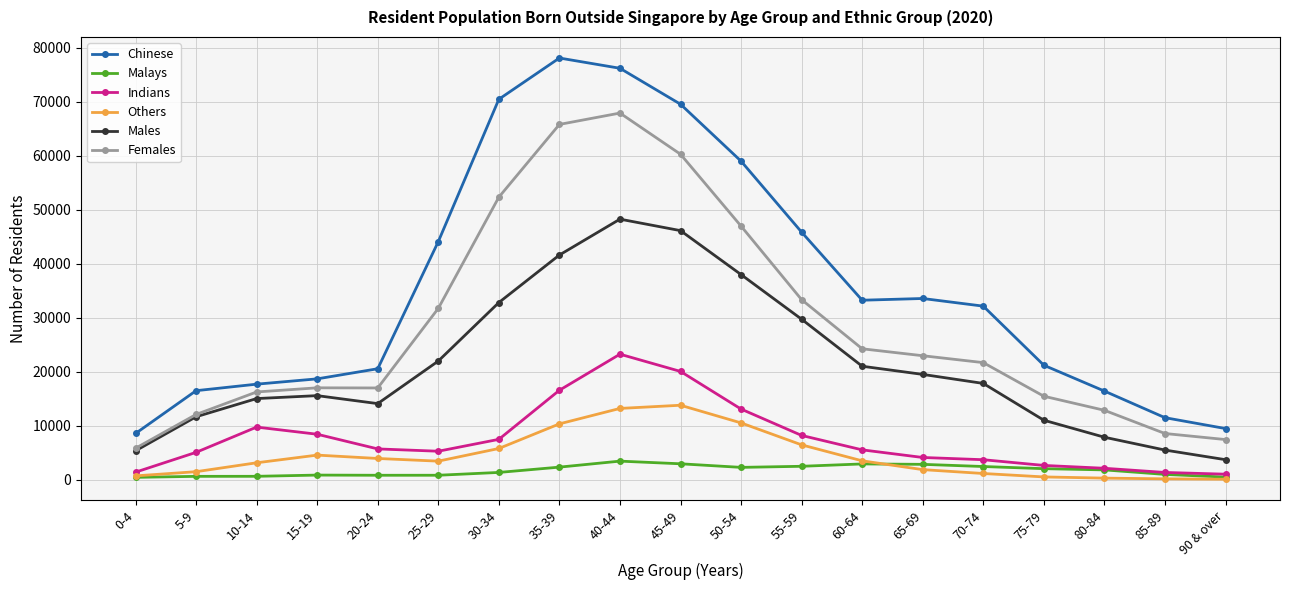

What is the difference between the highest and lowest values at 85-89?

11326